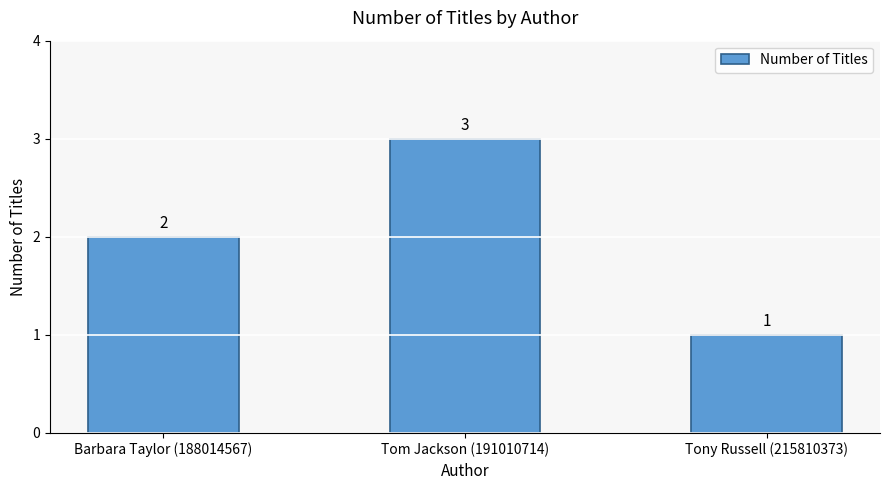

How many data points are less than 2?

1